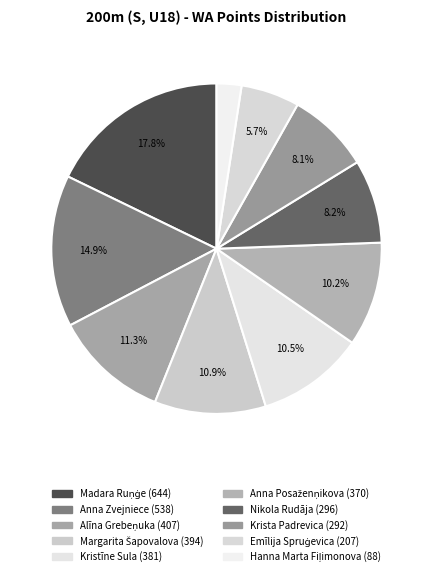

To the nearest percent, what portion does Madara Ruņģe represent?

18%